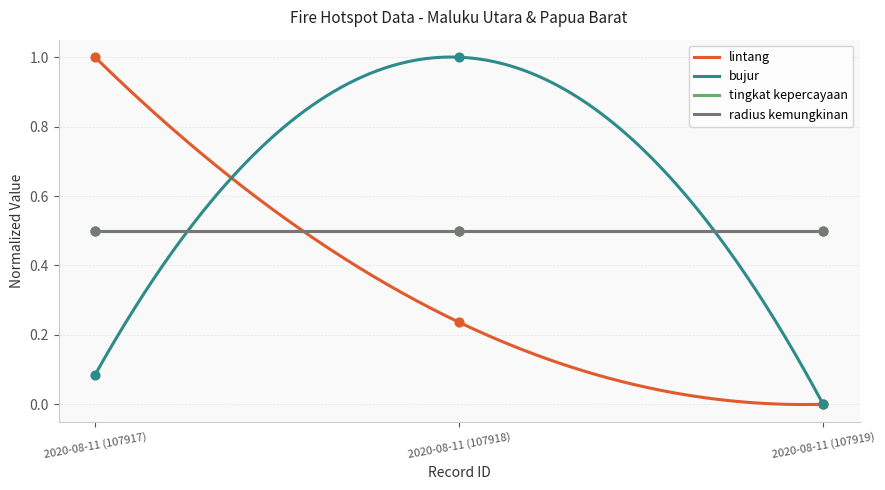

What is the total value across all series at 2020-08-11 (107918)?

1.2